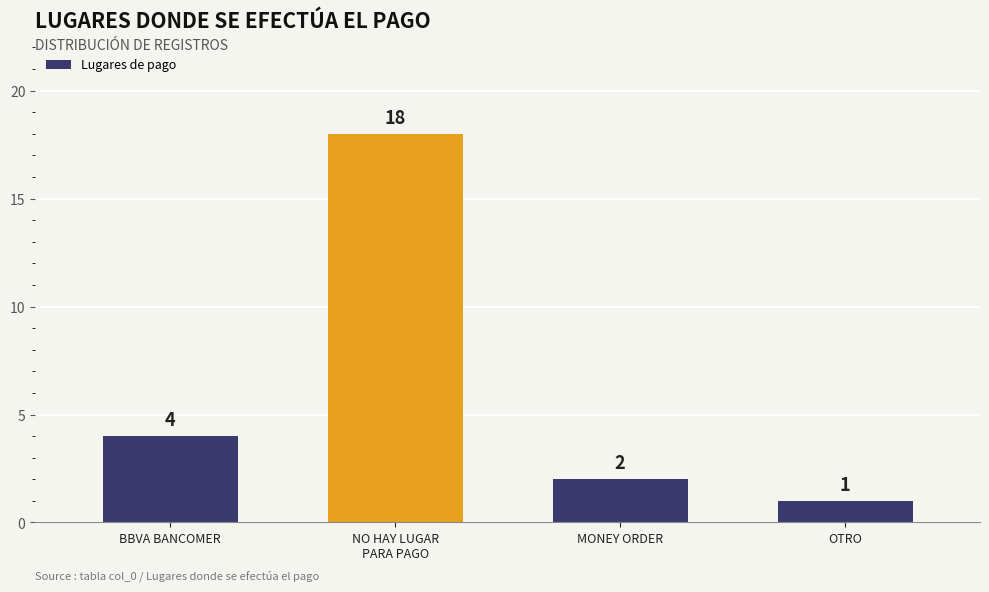

How many series are shown in this chart?

1